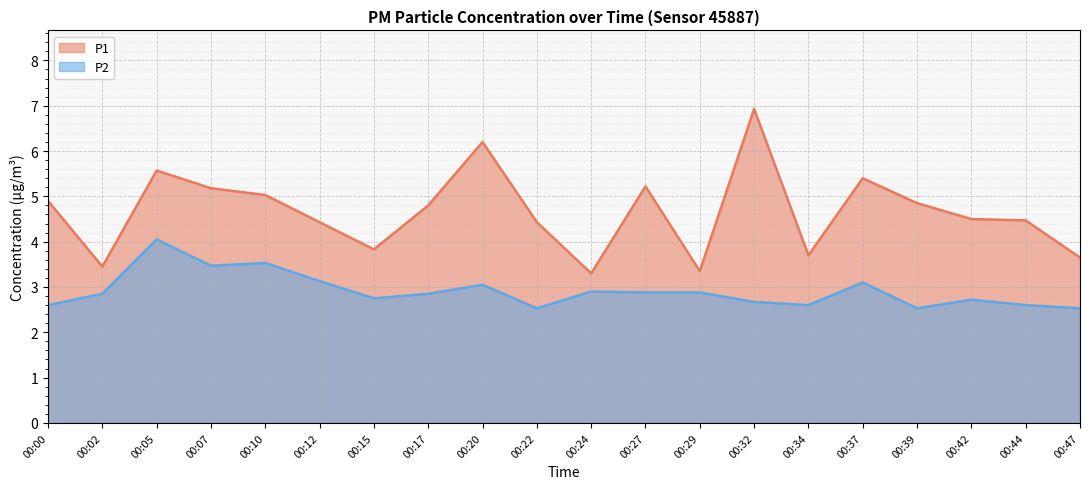

What is the difference between the maximum and minimum values in the P2 series?

1.5